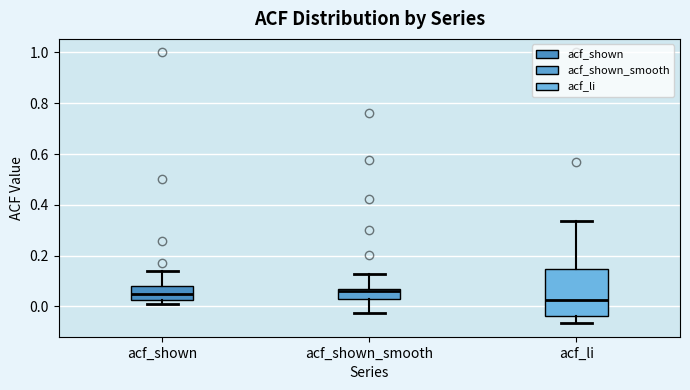

Reading left to right, transcribe this box plot: for each box, give where its median line is, the range the box spans, and where its two whiskers end, as read against the y-axis. The values are not printed on the chart, so give them approximately, as read against the axis.

acf_shown: median 0.04, box 0.02 to 0.08, whiskers 0.00 to 0.14
acf_shown_smooth: median 0.06 (just below the box's upper edge), box 0.02 to 0.06, whiskers -0.02 to 0.12
acf_li: median 0.02, box -0.04 to 0.14, whiskers -0.06 to 0.34